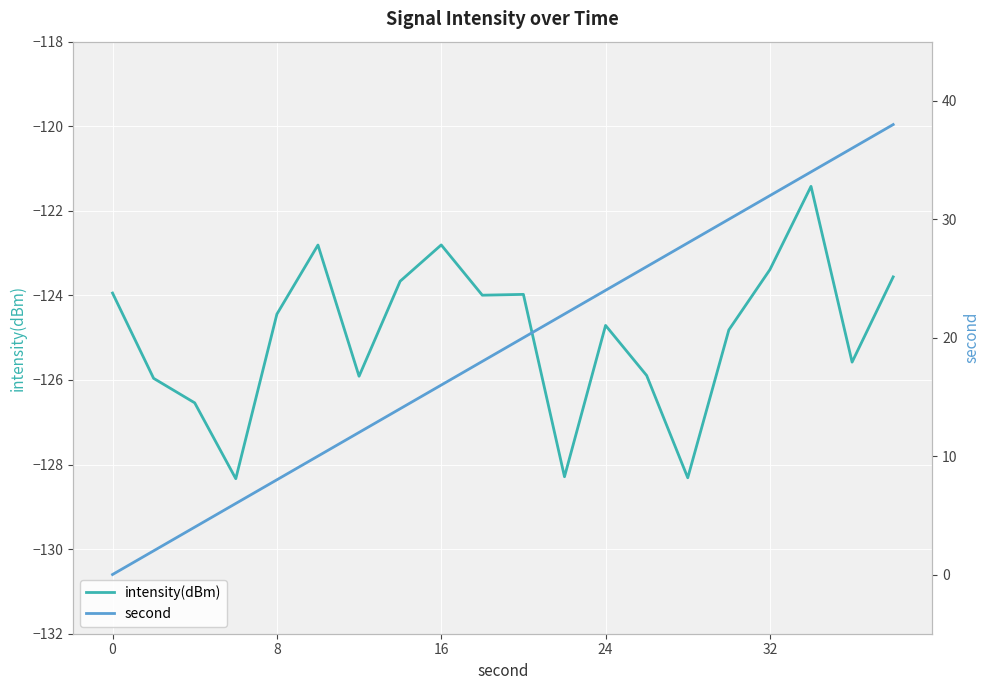

What is the lowest value of the intensity(dBm) series?

-128.3